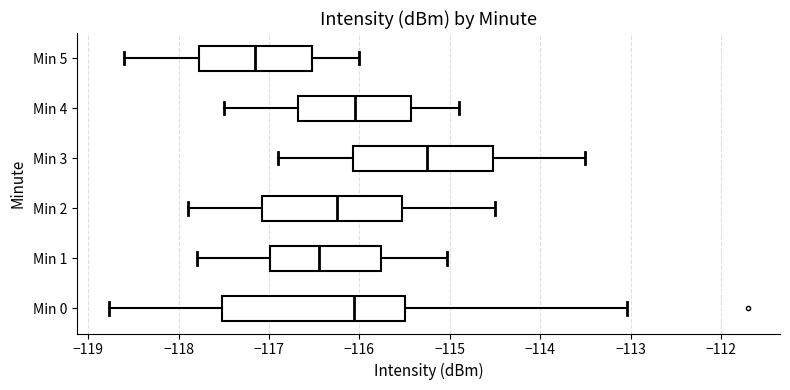

Which box is the widest, from its left edge to its right edge?

Min 0